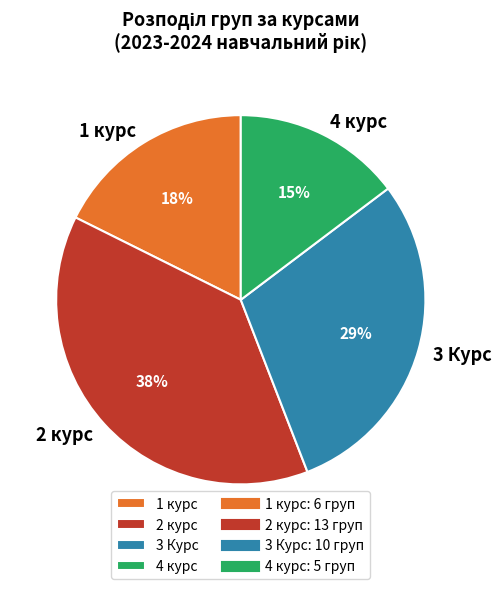

What is the ratio of the value at 1 курс to the value at 3 Курс?

0.6